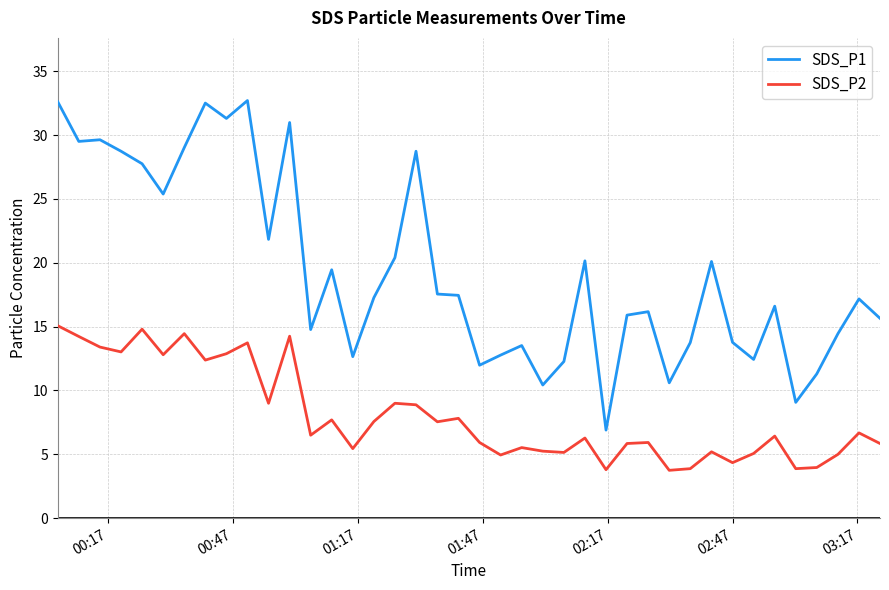

List the series in order of their peak value, highest first.

SDS_P1, SDS_P2